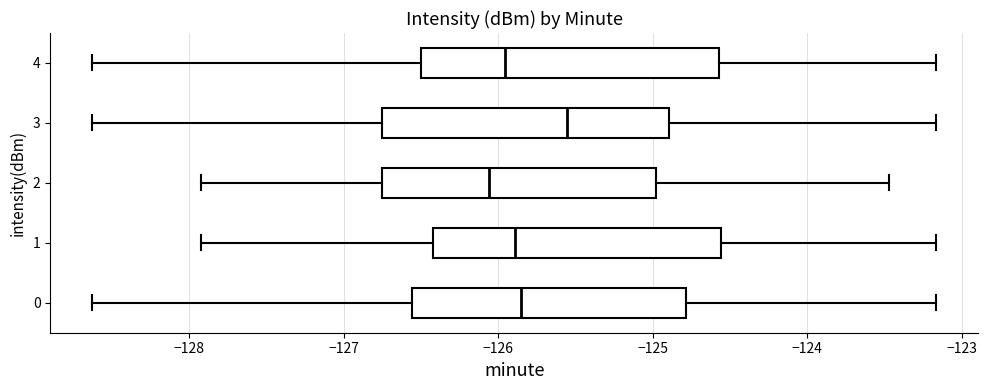

Reading bottom to top, transcribe this box plot: for each box, give where its median line is, the range the box spans, and where its two whiskers end, as read against the x-axis. The values are not printed on the chart, so give them approximately, as read against the axis.

0: median -125.9, box -126.6 to -124.8, whiskers -128.6 to -123.2
1: median -125.9, box -126.4 to -124.6, whiskers -127.9 to -123.2
2: median -126.1, box -126.8 to -125.0, whiskers -127.9 to -123.5
3: median -125.6, box -126.8 to -124.9, whiskers -128.6 to -123.2
4: median -126.0, box -126.5 to -124.6, whiskers -128.6 to -123.2